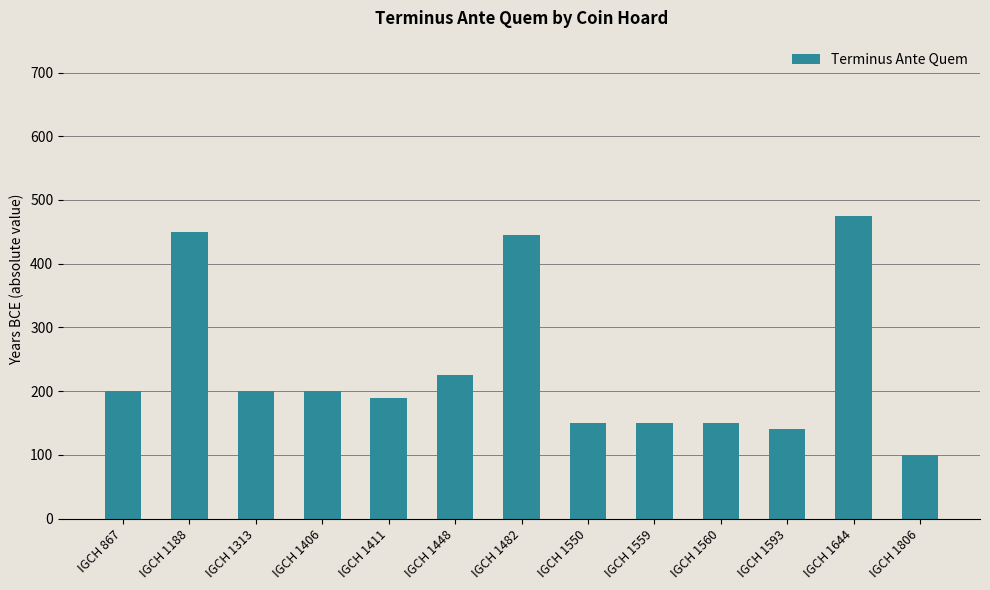

Are the bars grouped side by side (vs. stacked)?

No